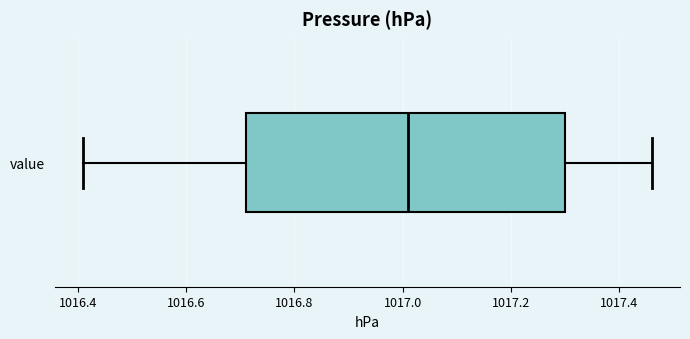

Transcribe this box plot: give where the median line is, the range the box spans, and where the two whiskers end, as read against the x-axis. The values are not printed on the chart, so give them approximately, as read against the axis.

median 1017.02, box 1016.72 to 1017.30, whiskers 1016.42 to 1017.46